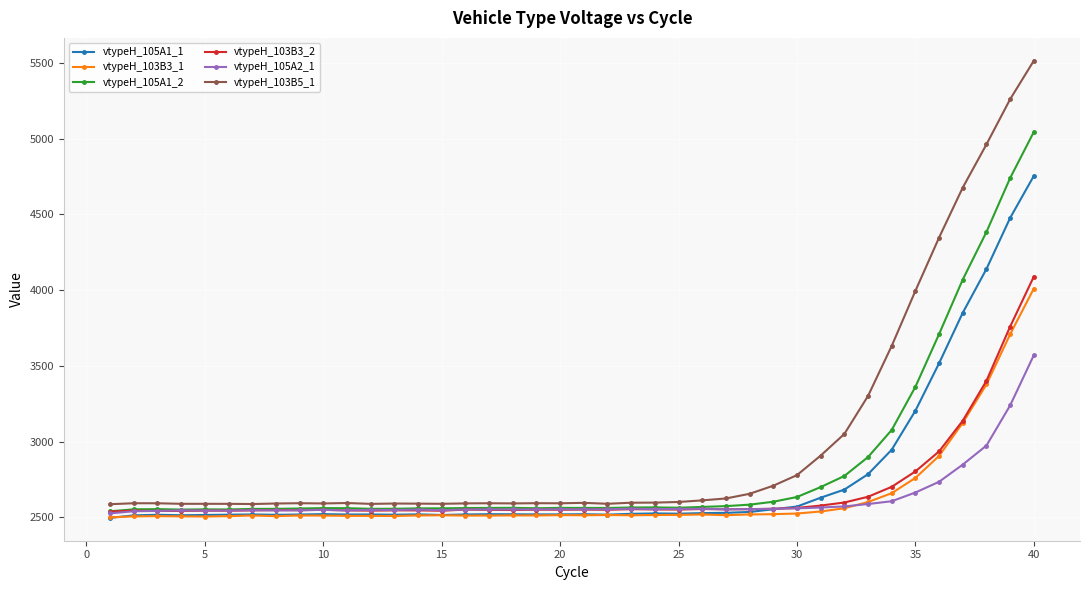

Which series has the largest total across all categories?

vtypeH_103B5_1